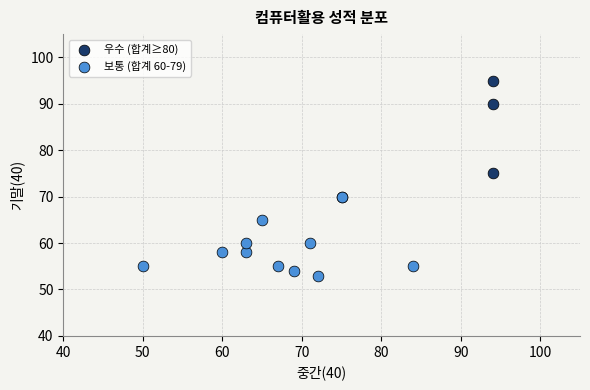

Which series has the largest Y range (max minus min)?

우수 (합계≥80)